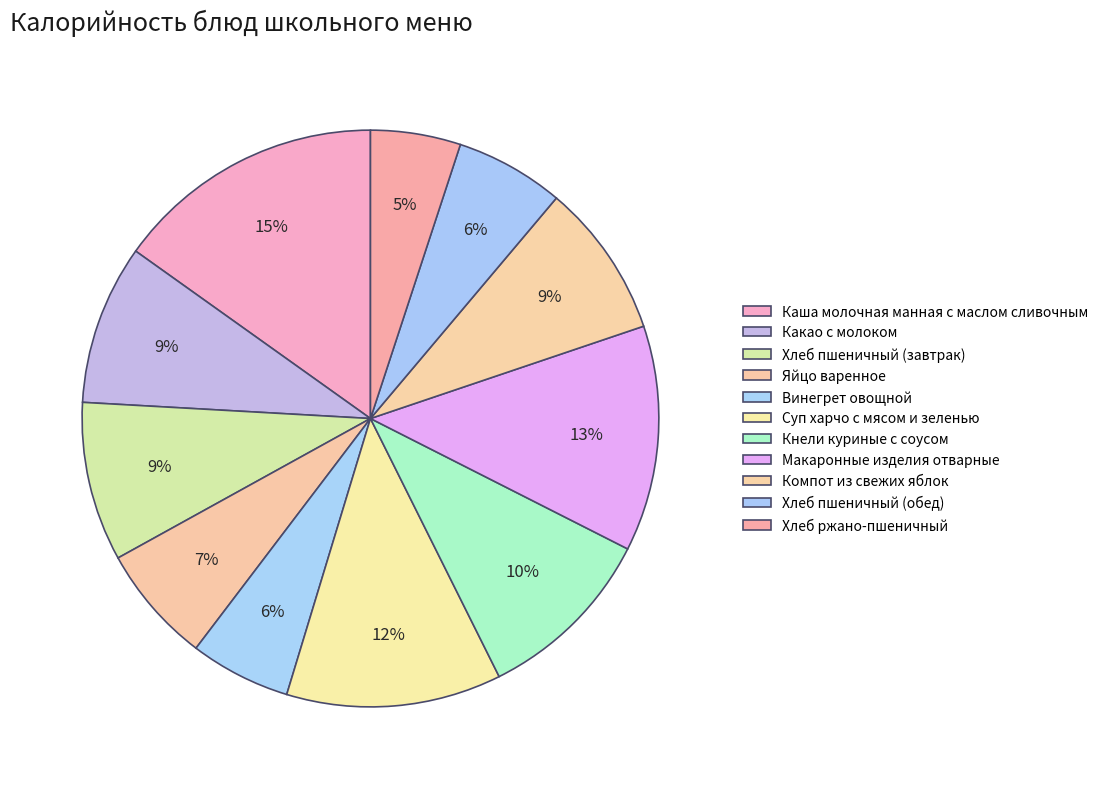

To the nearest percent, what is the difference between the Яйцо варенное and Хлеб пшеничный (завтрак) slice percentages?

2%